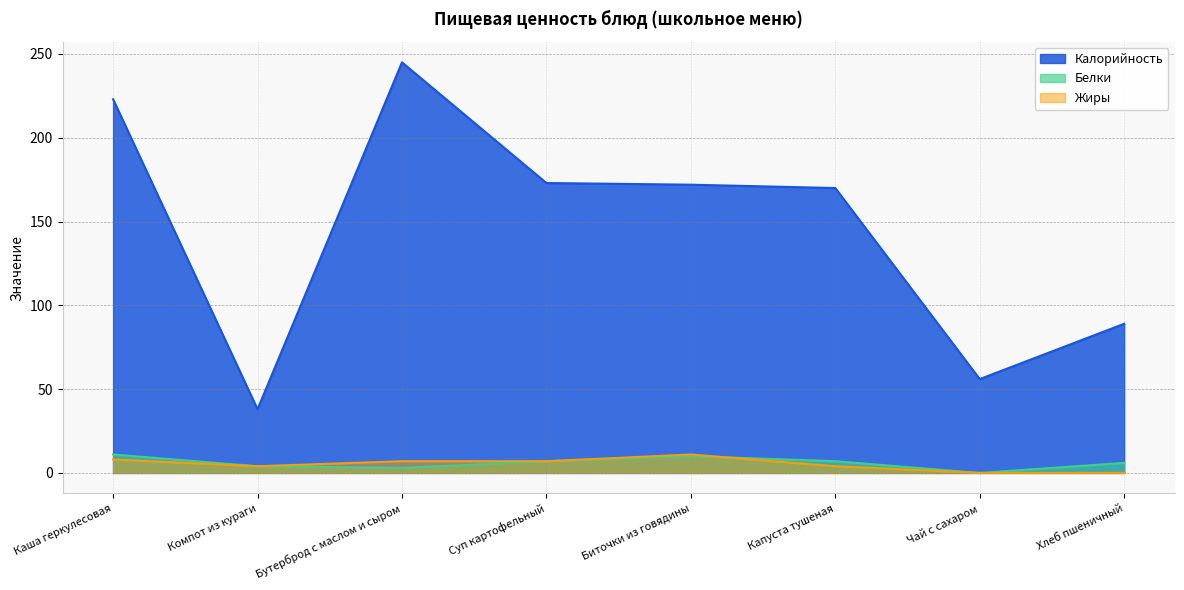

What is the value of the Белки point at the 1st from the left?

11